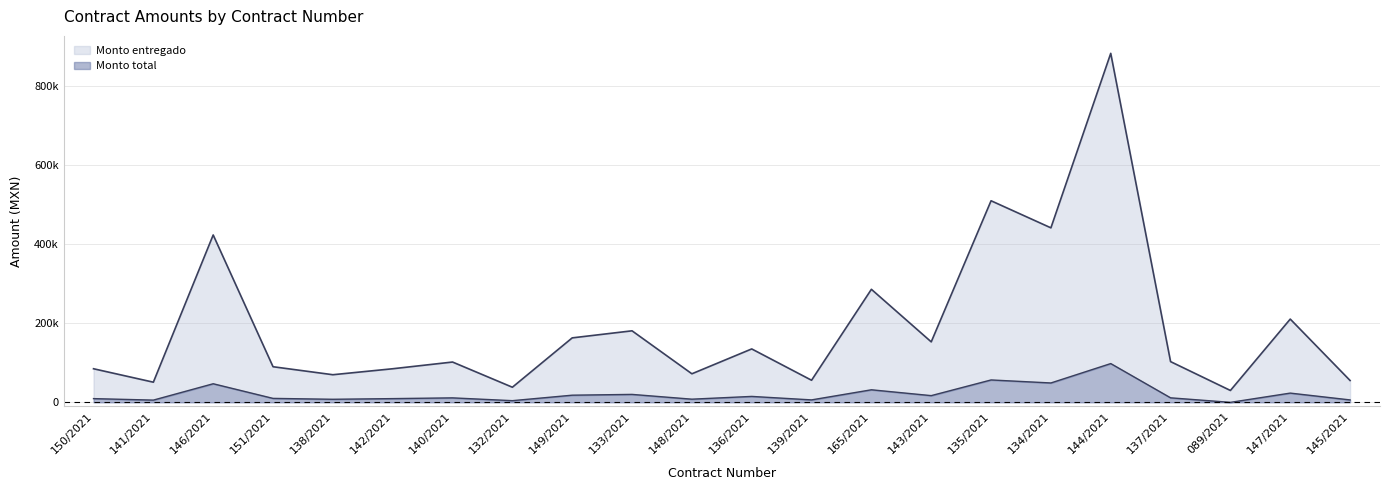

Which series changed the most between 135/2021 and 145/2021?

Monto entregado